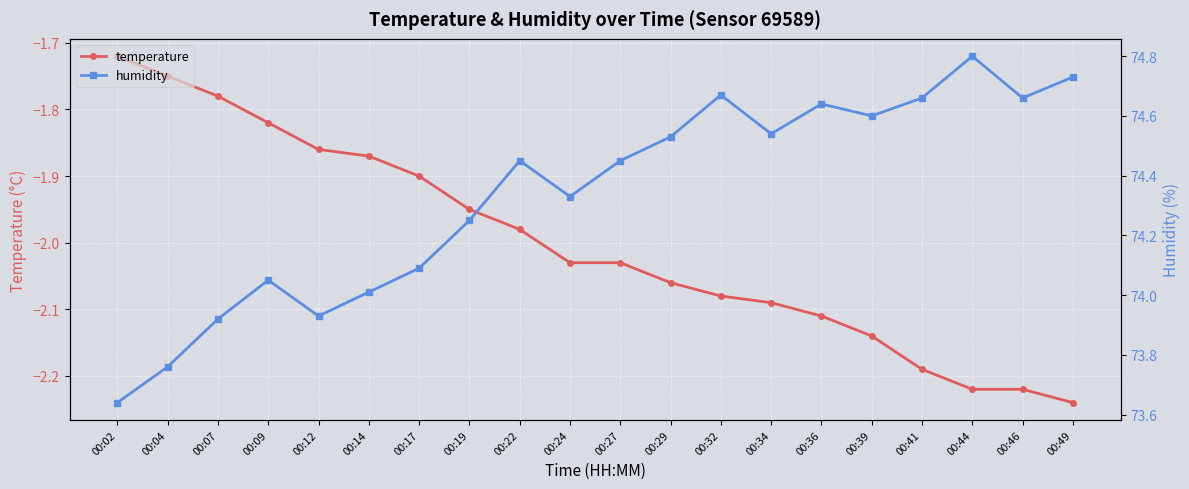

What is the minimum value shown in the chart?

-2.2